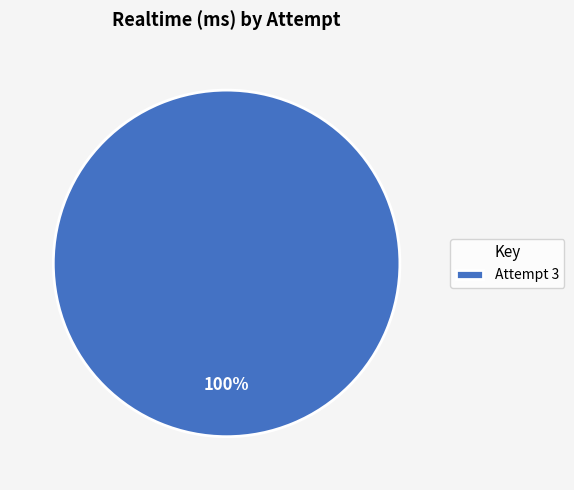

What percentage is the Attempt 3 slice, to the nearest percent?

100%